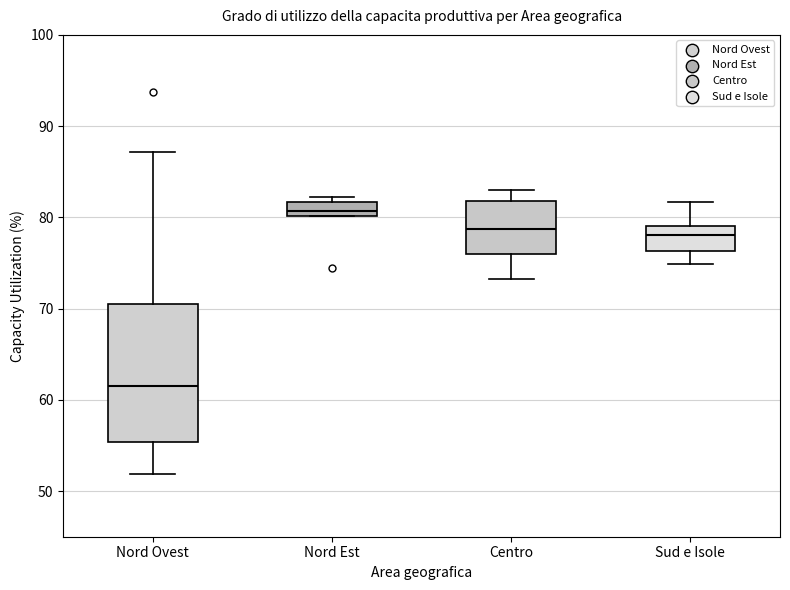

Reading left to right, transcribe this box plot: for each box, give where its median line is, the range the box spans, and where its two whiskers end, as read against the y-axis. The values are not printed on the chart, so give them approximately, as read against the axis.

Nord Ovest: median 62, box 55 to 71, whiskers 52 to 87
Nord Est: median 81, box 80 to 82, whiskers 80 to 82 (just above the box's upper edge)
Centro: median 79, box 76 to 82, whiskers 73 to 83
Sud e Isole: median 78, box 76 to 79, whiskers 75 to 82